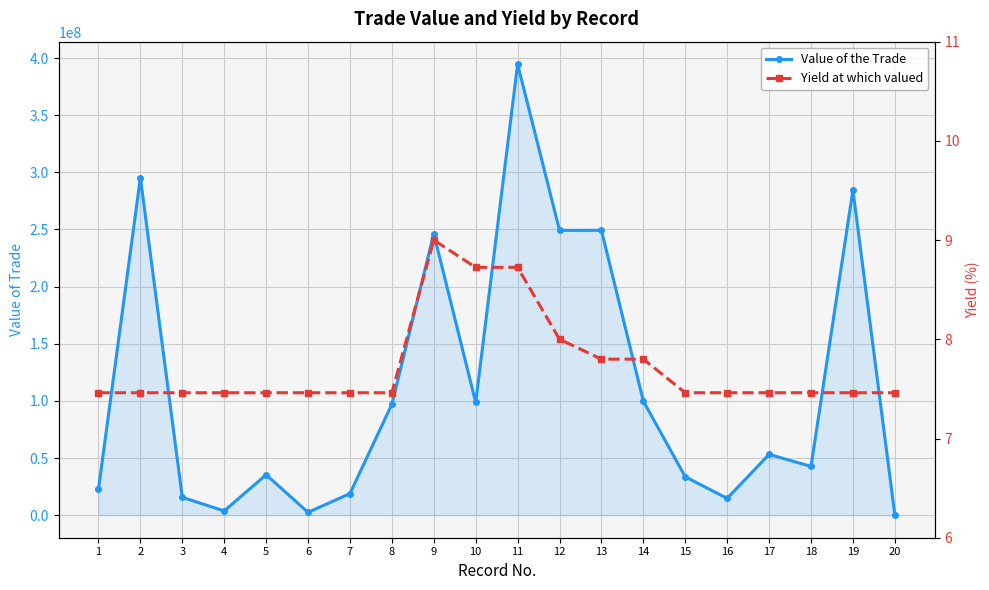

What is the difference between the Value of the Trade values at 14 and 12?

149469750.0